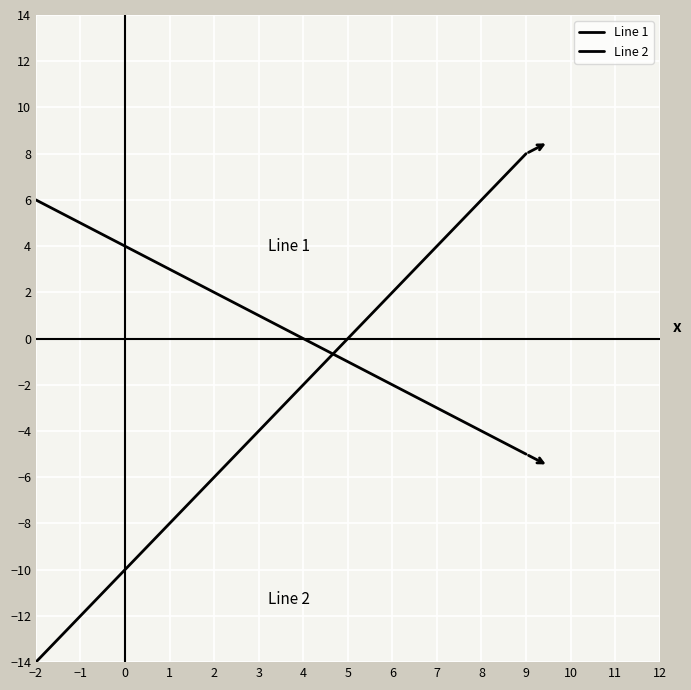

Which label corresponds to the largest value in the chart?

9